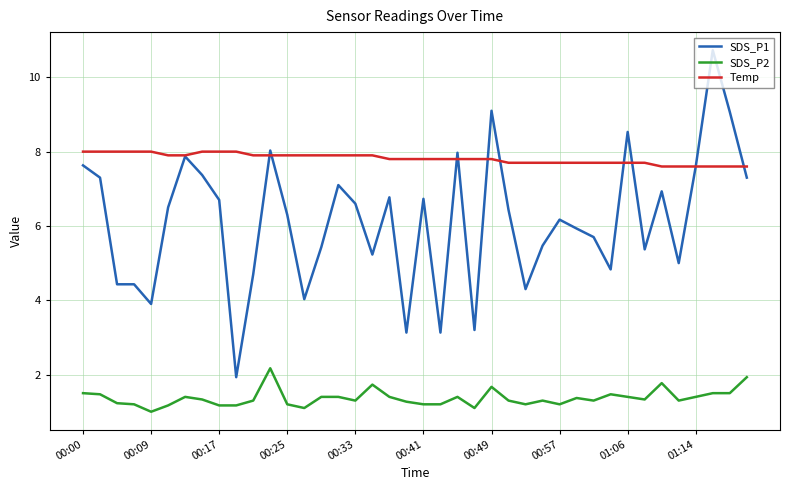

How many series are shown in this chart?

3